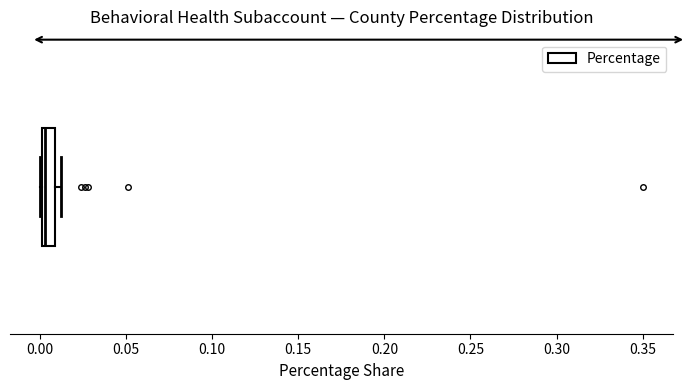

Transcribe this box plot: give where the median line is, the range the box spans, and where the two whiskers end, as read against the x-axis. The values are not printed on the chart, so give them approximately, as read against the axis.

median 0.005, box 0.000 to 0.010, whiskers 0.000 to 0.010 (just right of the box's right edge)